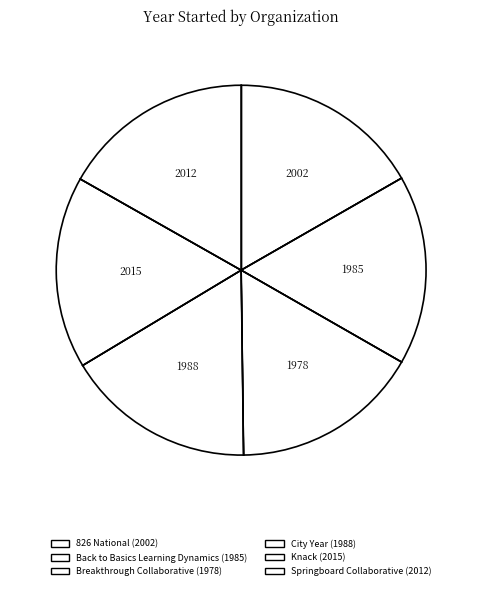

Count the number of slices in the pie.

6